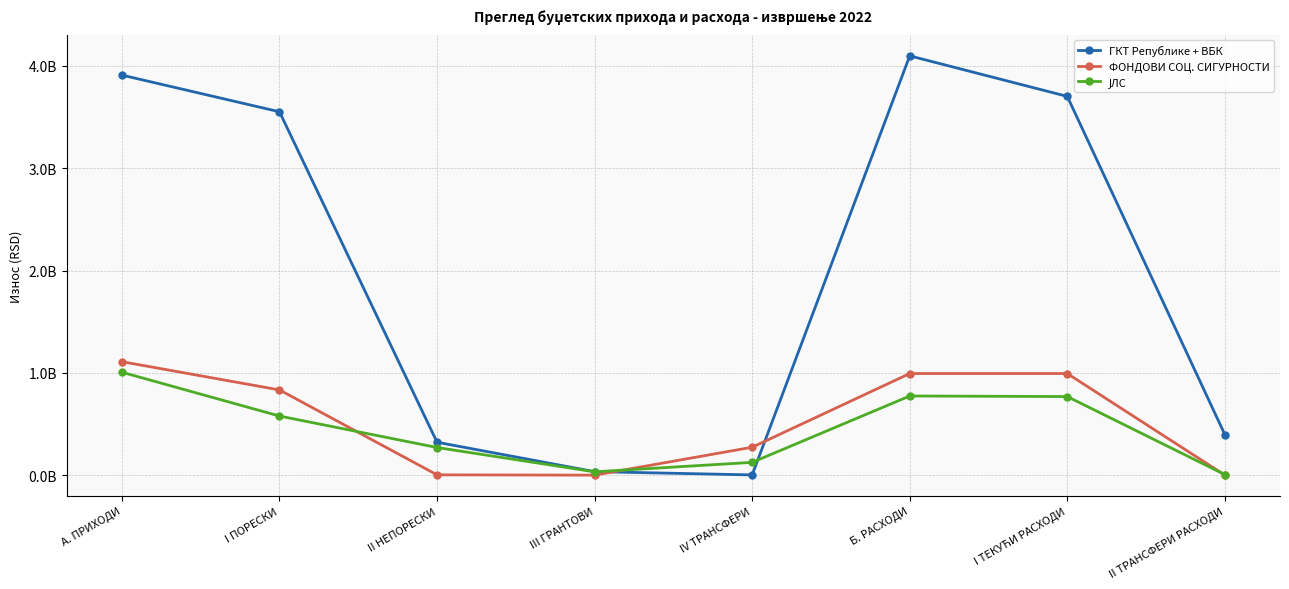

The ГКТ Републике + ВБК series shows 3073129 at IV ТРАНСФЕРИ. True or false?

False